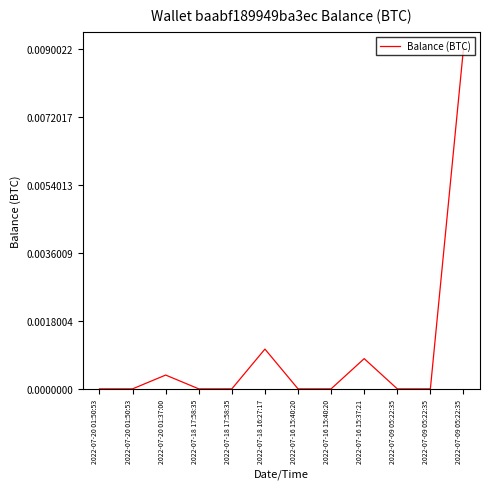

What is the label of the 7th point from the left?

2022-07-16 15:40:20